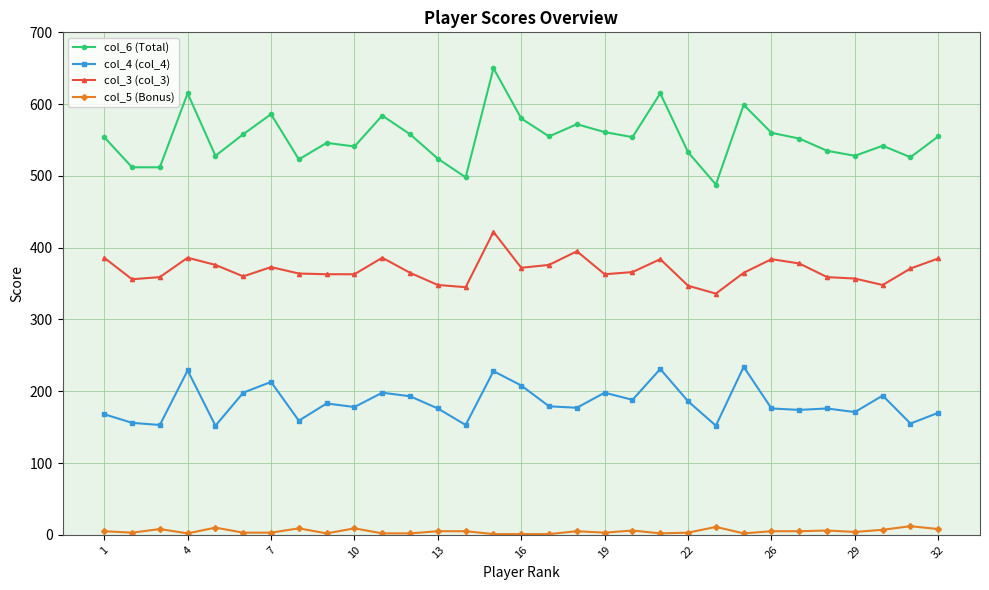

True or false: col_3 (col_3) and col_6 (Total) cross at least once.

False